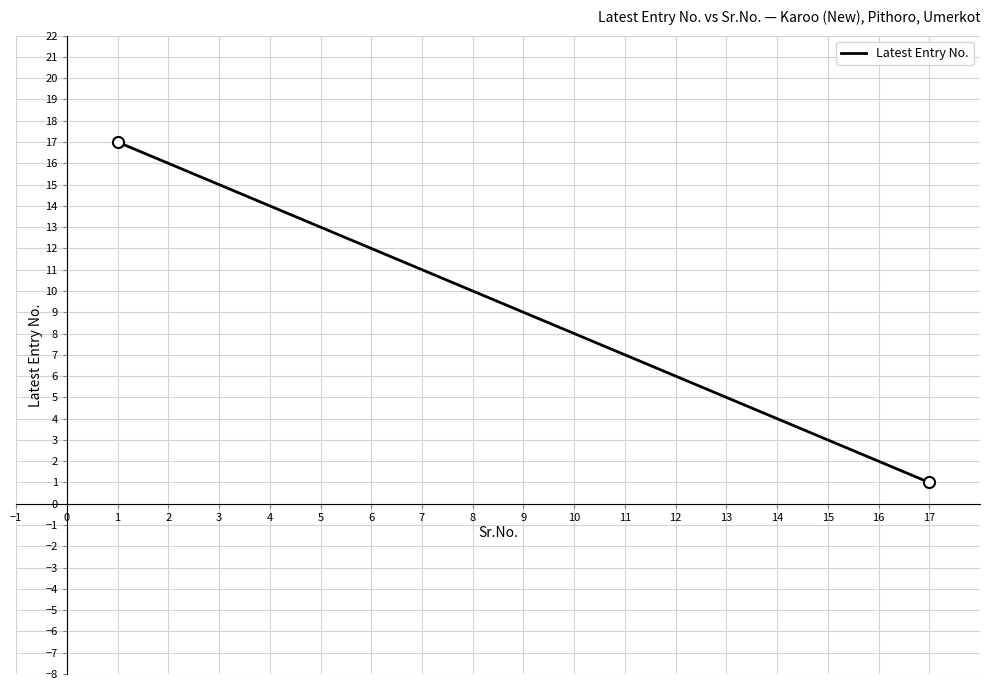

Which label corresponds to the smallest value in the chart?

17